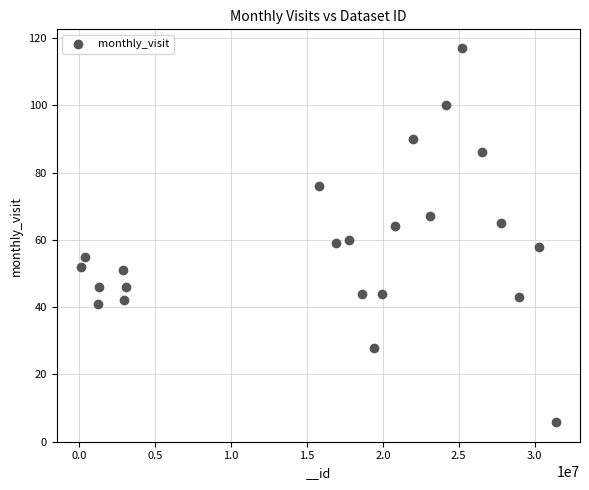

What is the range of Y values (max minus min)?

111